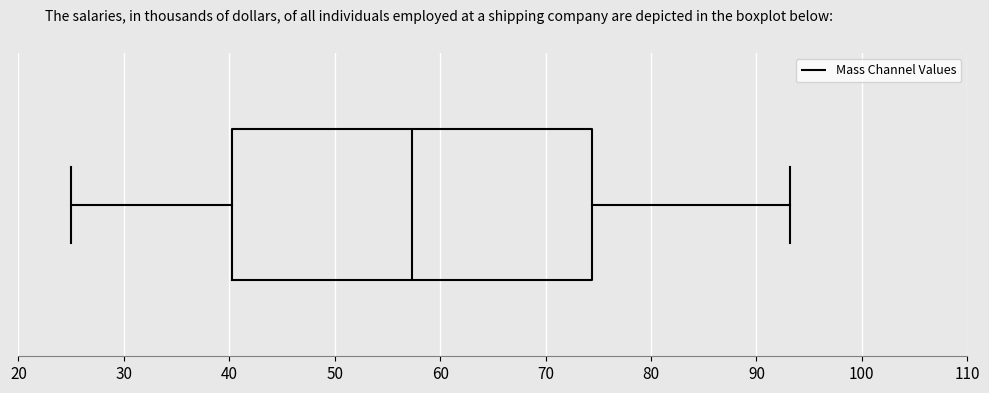

Transcribe this box plot: give where the median line is, the range the box spans, and where the two whiskers end, as read against the x-axis. The values are not printed on the chart, so give them approximately, as read against the axis.

median 57, box 40 to 74, whiskers 25 to 93